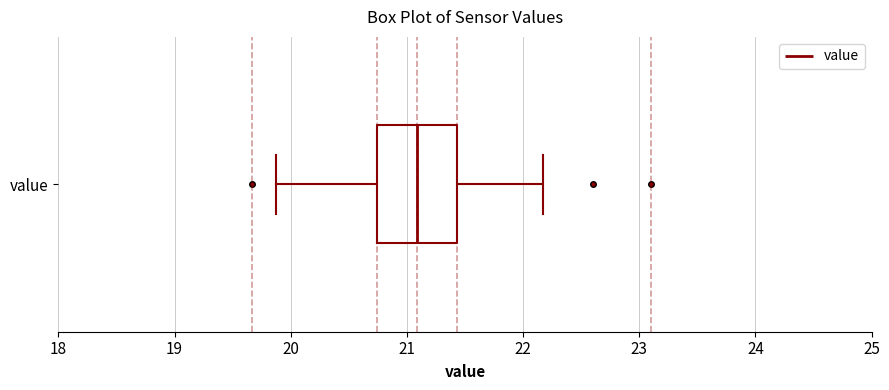

Transcribe this box plot: give where the median line is, the range the box spans, and where the two whiskers end, as read against the x-axis. The values are not printed on the chart, so give them approximately, as read against the axis.

median 21.1, box 20.7 to 21.4, whiskers 19.9 to 22.2